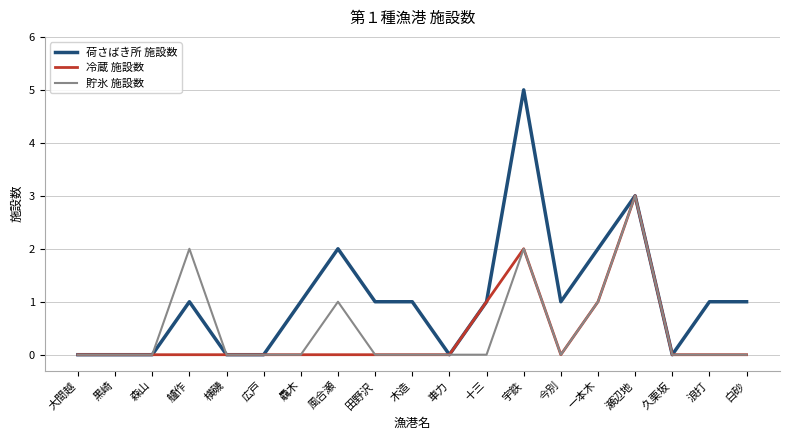

The value of 荷さばき所 施設数 at 車力 is 0. True or false?

True